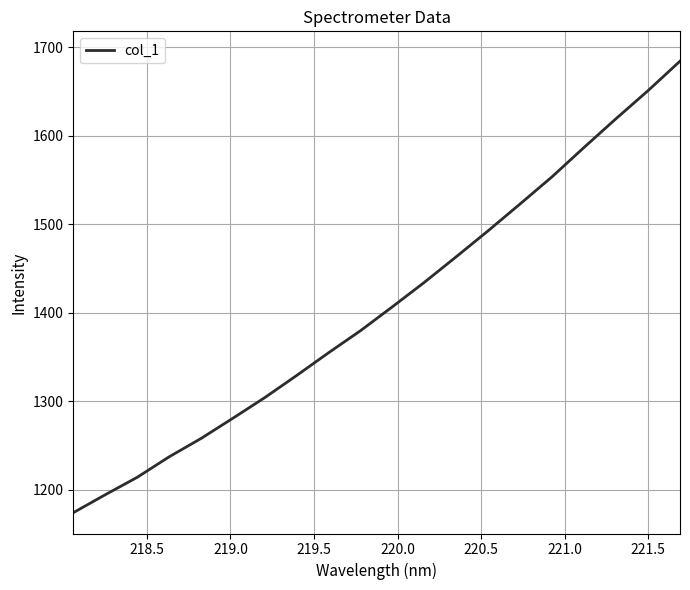

What is the smallest value displayed?

1174.3